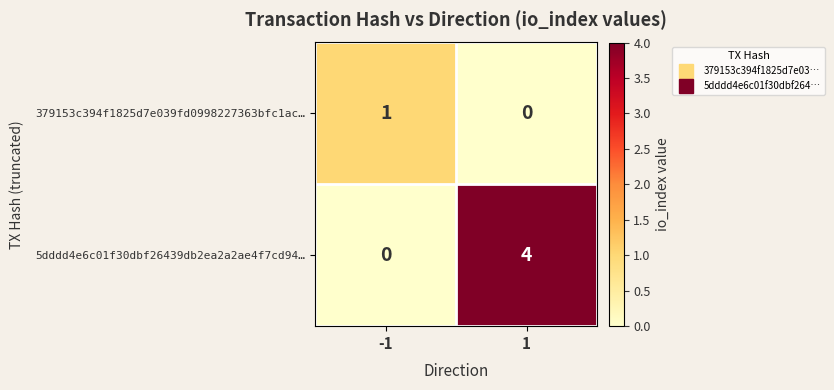

What value does the 5dddd4e6c01f30dbf26439db2ea2a2ae4f7cd94… series have at 1?

4